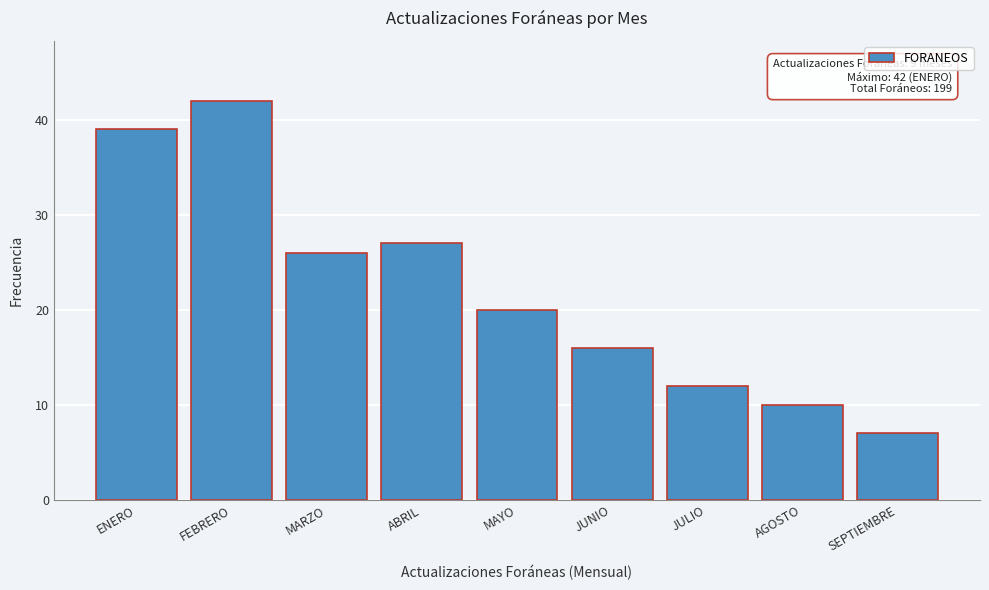

Reading left to right, list all the values displayed in this chart.

39	42	26	27	20	16	12	10	7